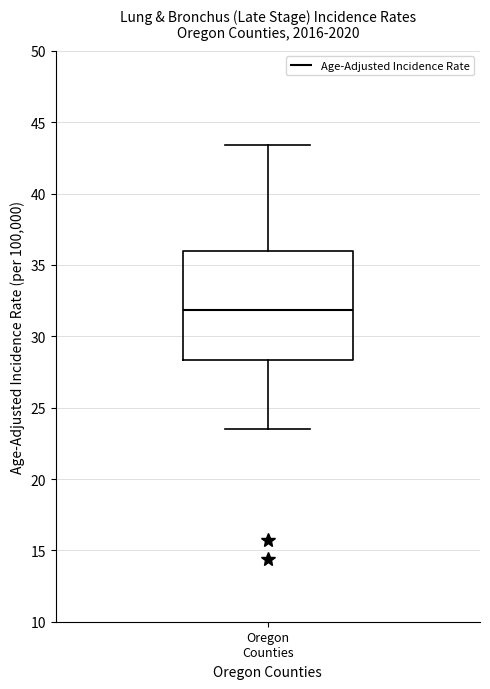

Read this box plot against the y-axis: the position of the median line, the range covered by the box, and the ends of both whiskers. The values are not printed on the chart, so give them approximately, as read against the axis.

median 32.0, box 28.5 to 36.0, whiskers 23.5 to 43.5